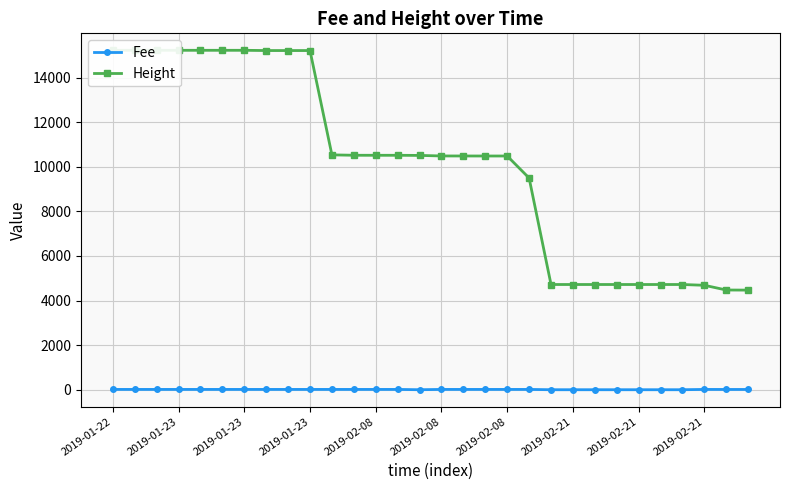

True or false: Height and Fee cross at least once.

False